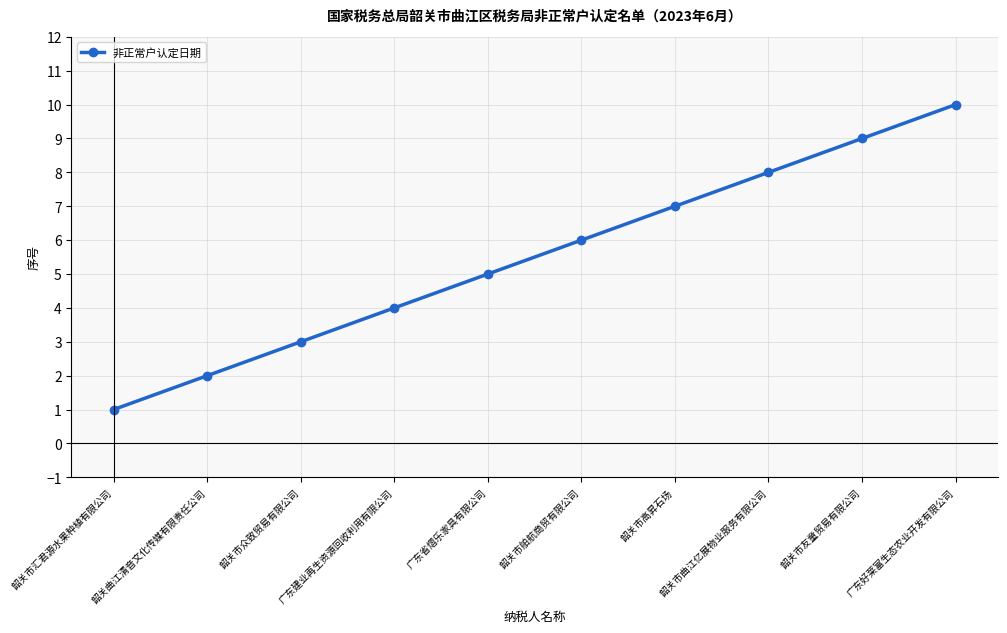

Between 韶关市高昇石场 and 韶关市曲江亿展物业服务有限公司, which is larger?

韶关市曲江亿展物业服务有限公司